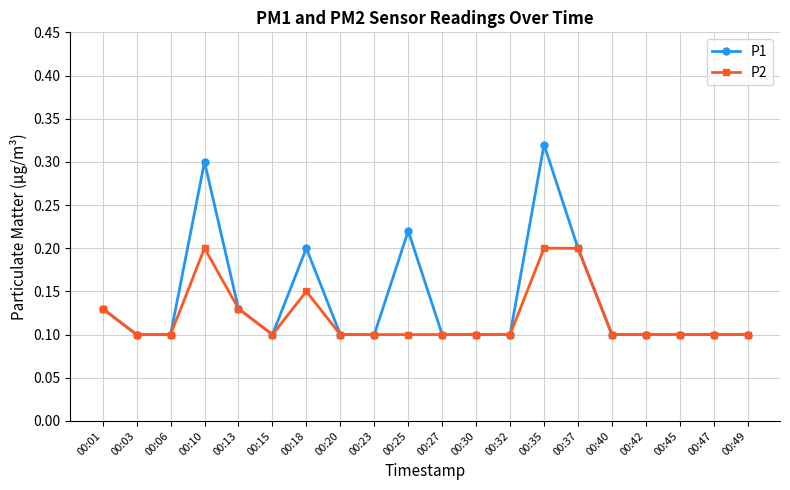

At which category does P2 reach its first local peak?

00:10